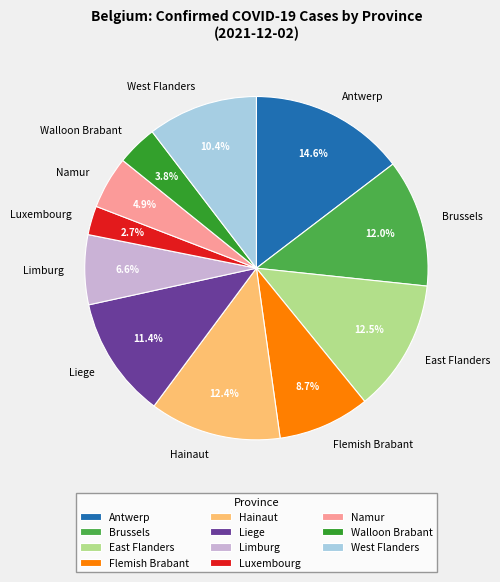

Combined, what portion of the pie is Luxembourg and Walloon Brabant?

6.5%